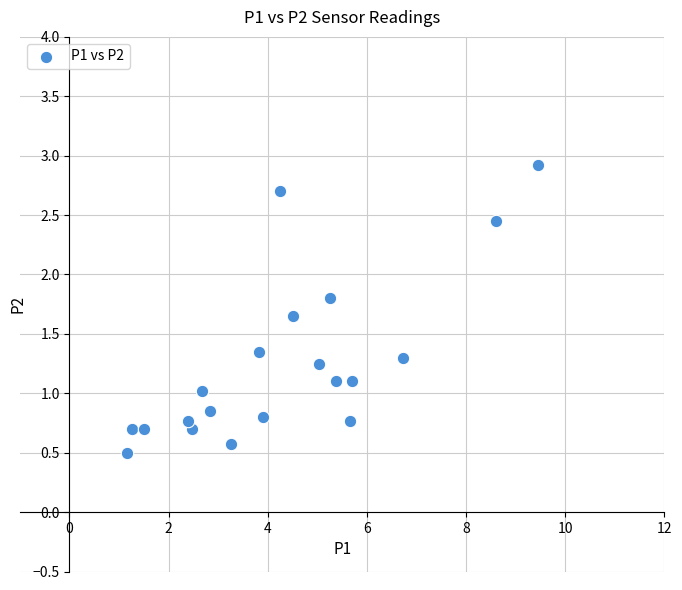

What is the range of X values (max minus min)?

8.3